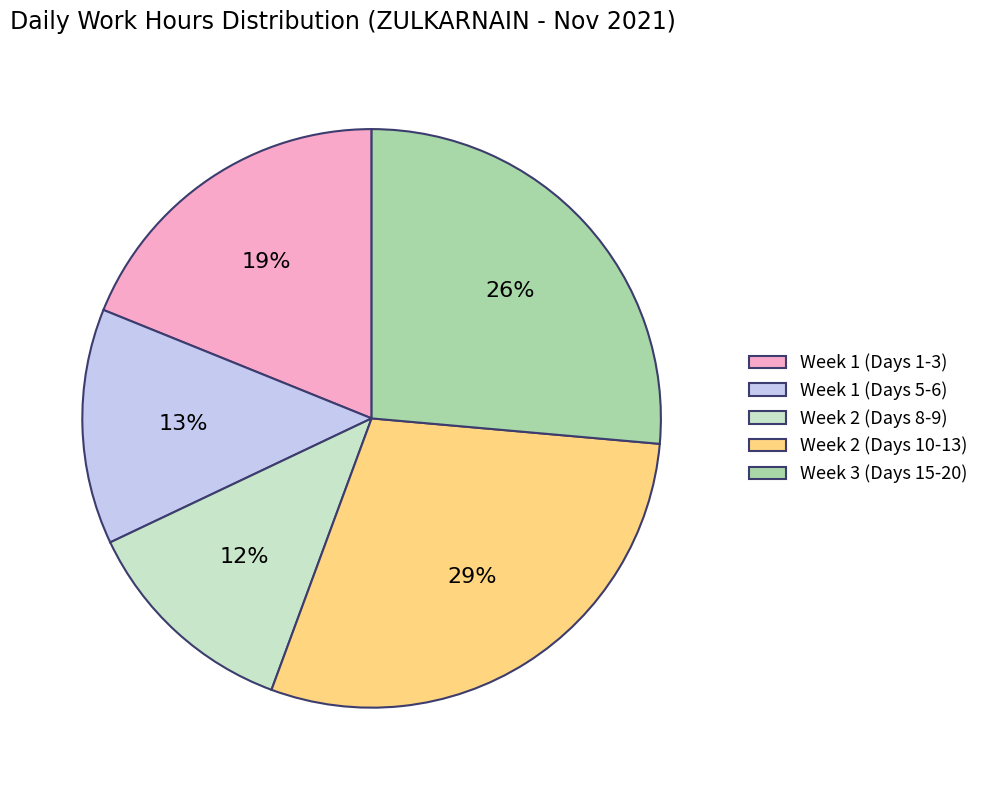

How many slices are in this pie chart?

5